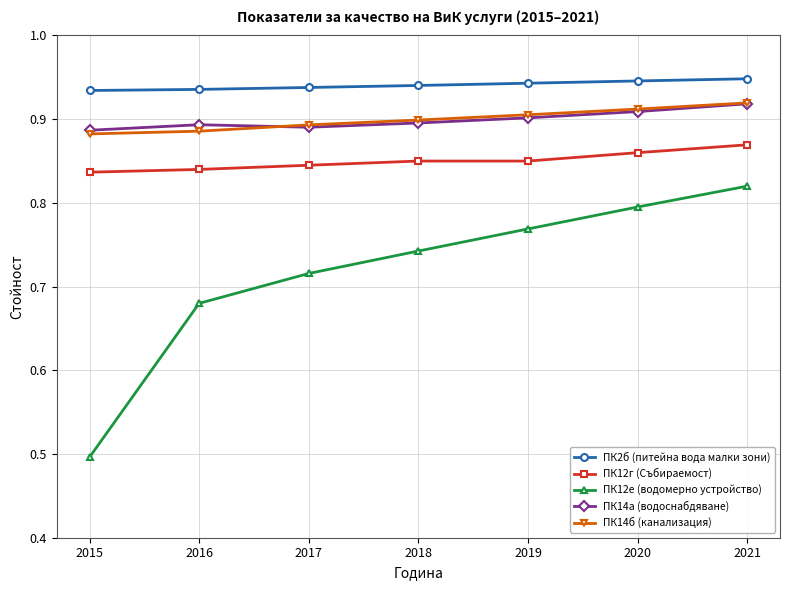

Is it true that ПК14б (канализация) equals 0.4 at 2015?

False